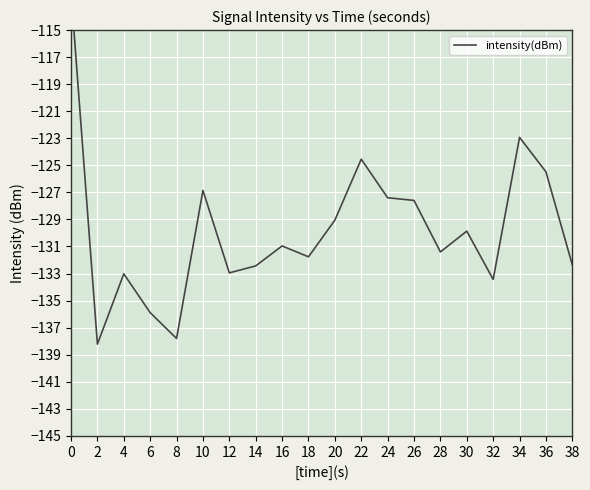

What is the smallest value displayed?

-138.2